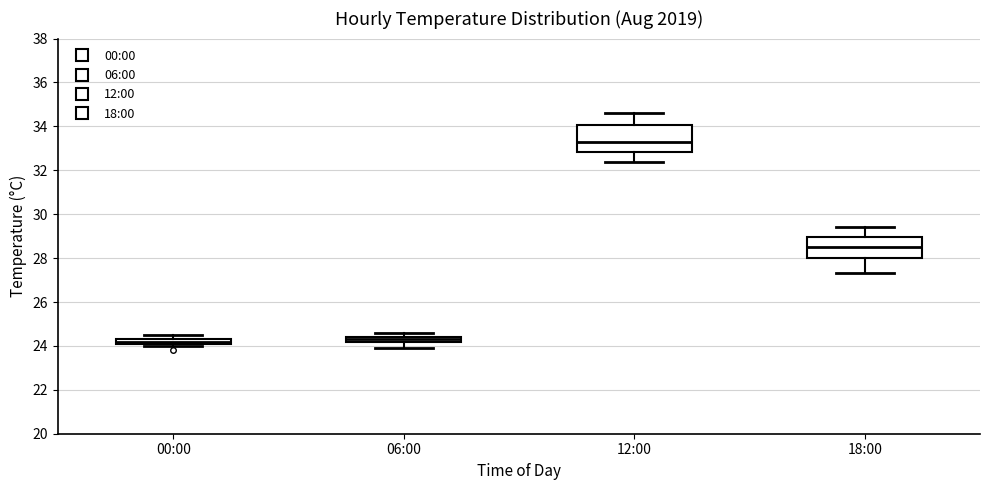

Which box is the tallest, from its lower edge to its upper edge?

12:00